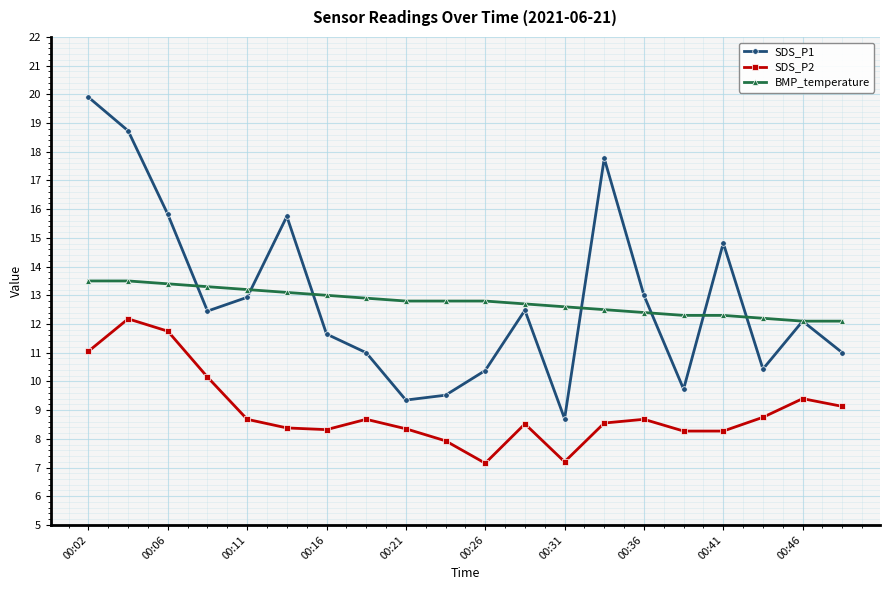

List the series in order of their peak value, highest first.

SDS_P1, BMP_temperature, SDS_P2